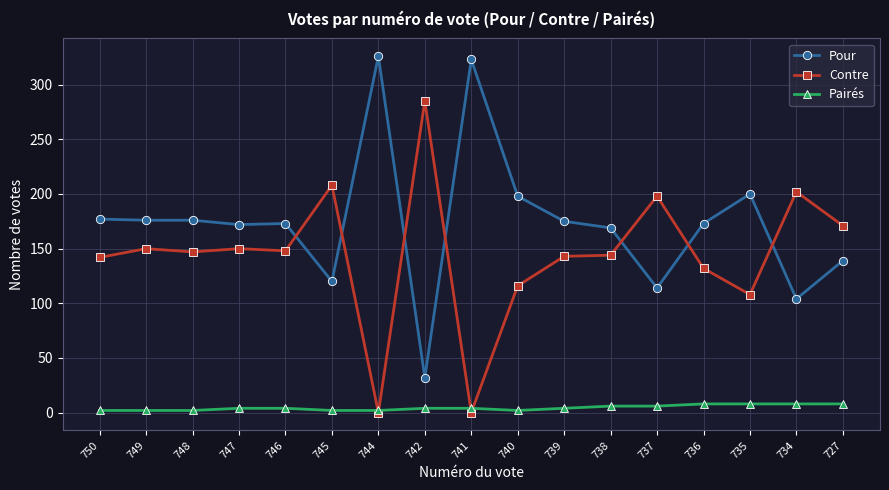

Does the chart display data point markers on the line(s)?

Yes